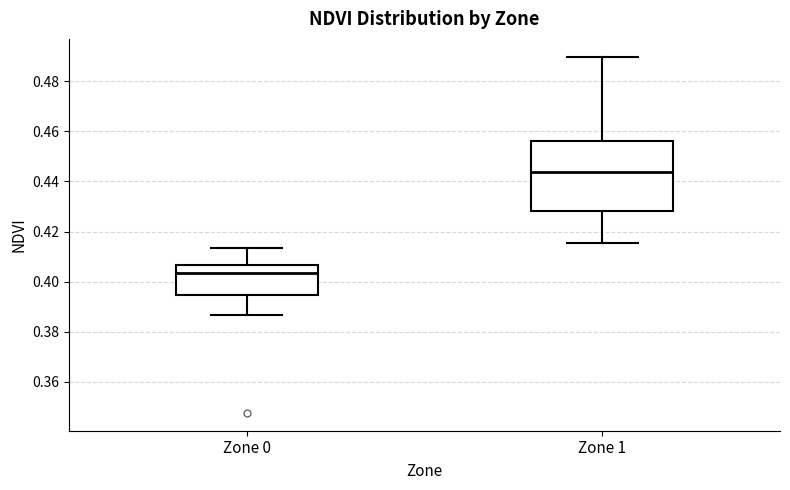

Reading left to right, read every box against the y-axis: the position of its median line, the range the box covers, and the ends of its whiskers. The values are not printed on the chart, so give them approximately, as read against the axis.

Zone 0: median 0.404, box 0.394 to 0.406, whiskers 0.386 to 0.414
Zone 1: median 0.444, box 0.428 to 0.456, whiskers 0.416 to 0.490